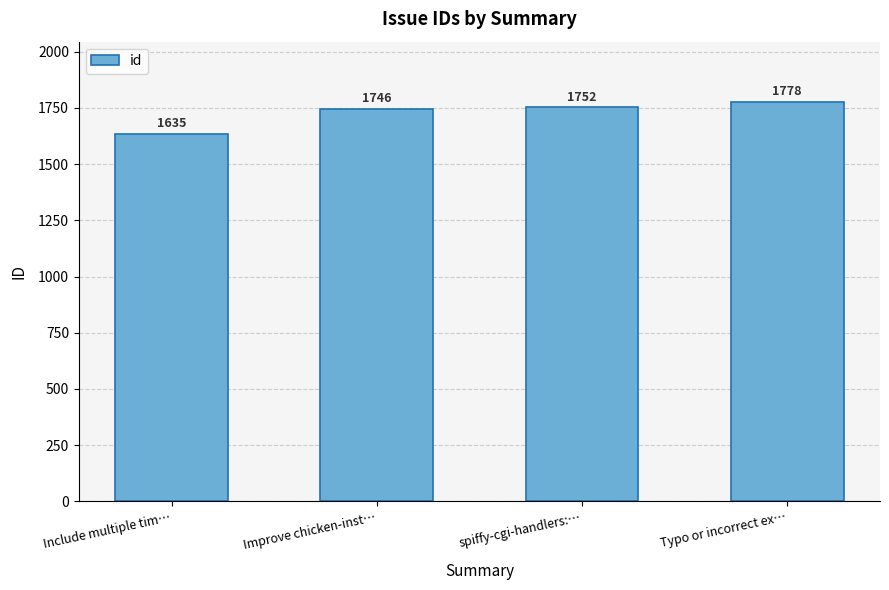

What is the label of the 3rd bar from the left?

spiffy-cgi-handlers:…